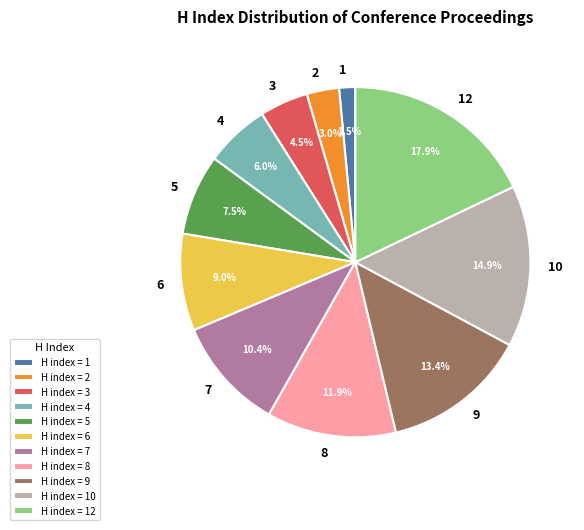

Rank the categories by value from highest to lowest.

12, 10, 9, 8, 7, 6, 5, 4, 3, 2, 1